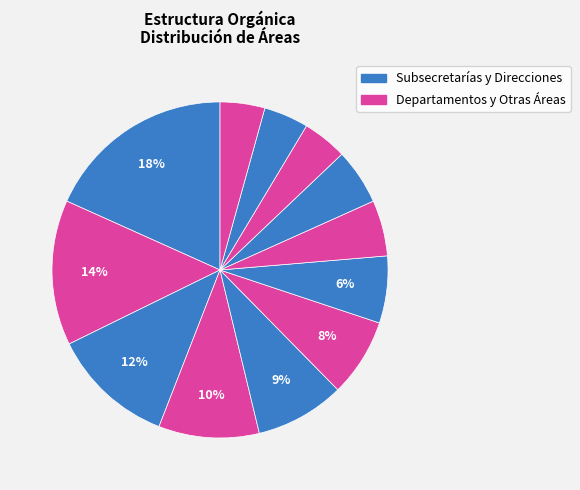

To the nearest percent, what is the difference between the largest and smallest slice percentages?

14%